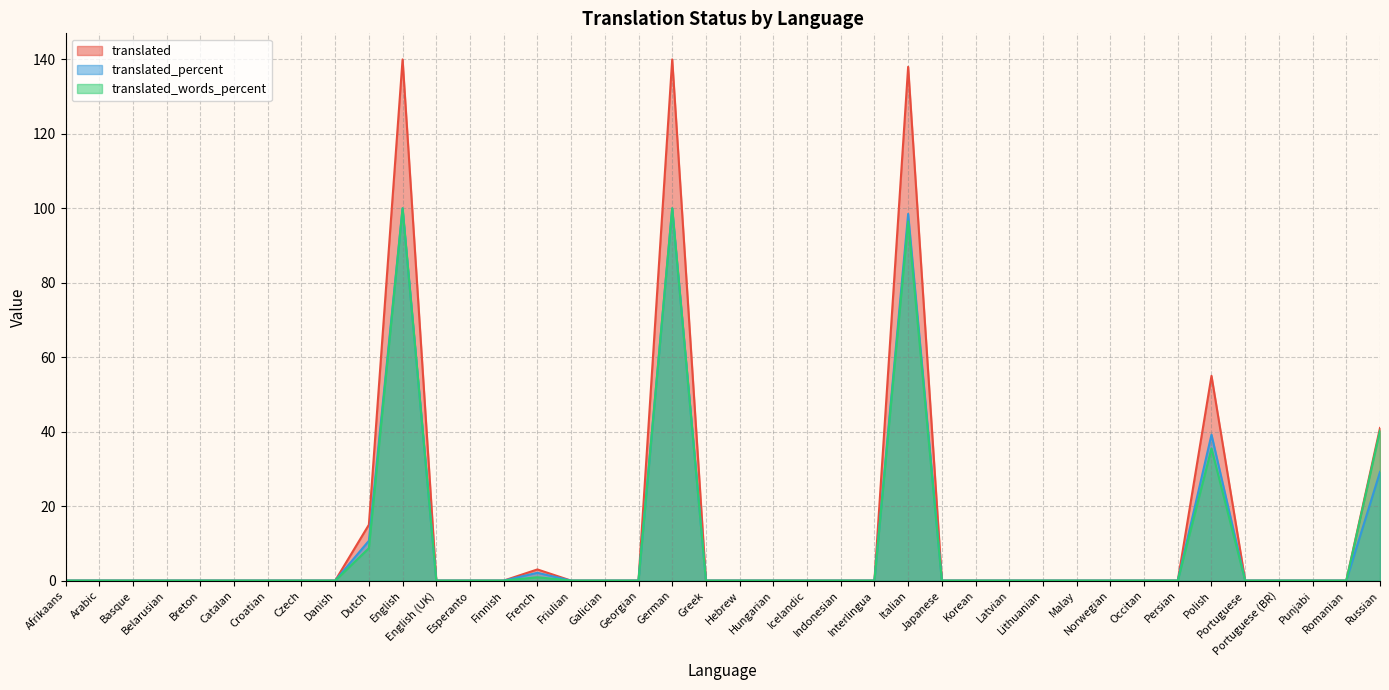

Which label corresponds to the largest value in the chart?

English